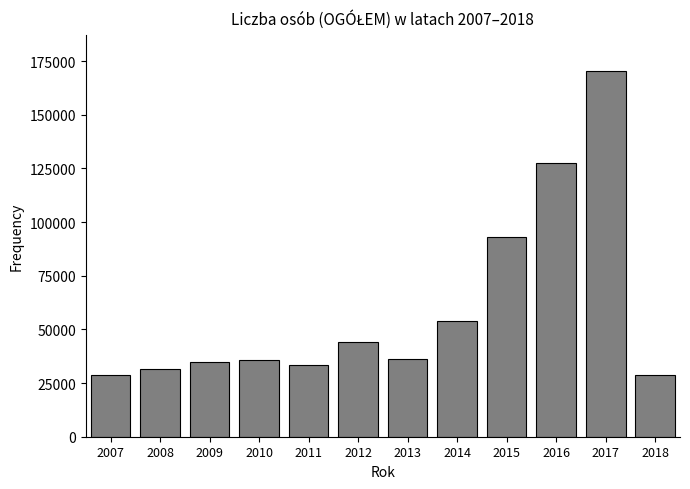

Is it true that the value at 2008 is 31467?

True